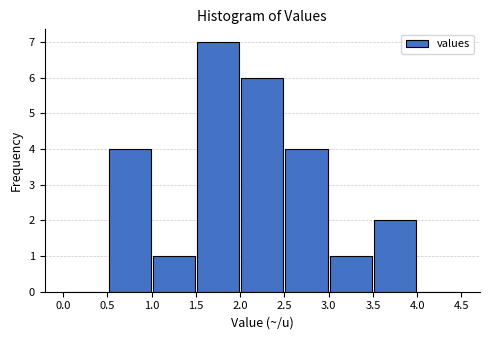

Reading left to right, list every bar in this chart as the range it spans on the x-axis followed by its height. The values are not printed on the chart, so give them approximately, as read against the axis.

0.0 to 0.5: 0
0.5 to 1.0: 4
1.0 to 1.5: 1
1.5 to 2.0: 7
2.0 to 2.5: 6
2.5 to 3.0: 4
3.0 to 3.5: 1
3.5 to 4.0: 2
4.0 to 4.5: 0